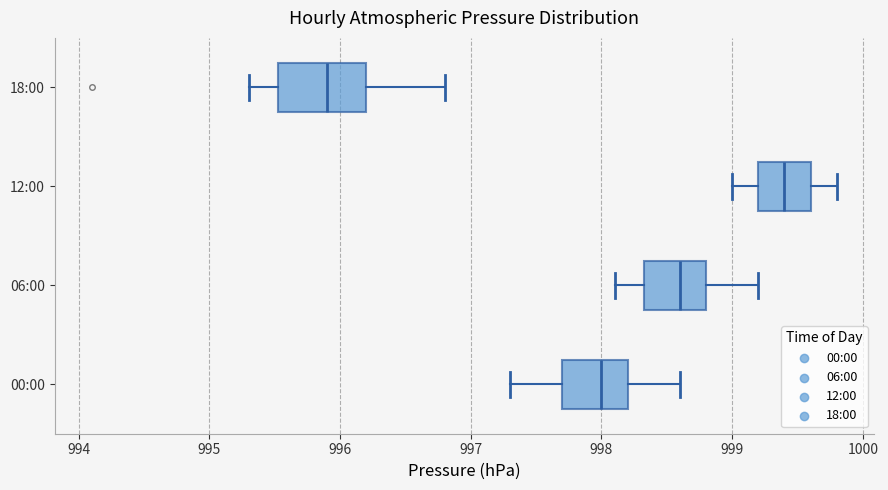

Reading bottom to top, transcribe this box plot: for each box, give where its median line is, the range the box spans, and where its two whiskers end, as read against the x-axis. The values are not printed on the chart, so give them approximately, as read against the axis.

00:00: median 998.0, box 997.7 to 998.2, whiskers 997.3 to 998.6
06:00: median 998.6, box 998.3 to 998.8, whiskers 998.1 to 999.2
12:00: median 999.4, box 999.2 to 999.6, whiskers 999.0 to 999.8
18:00: median 995.9, box 995.5 to 996.2, whiskers 995.3 to 996.8